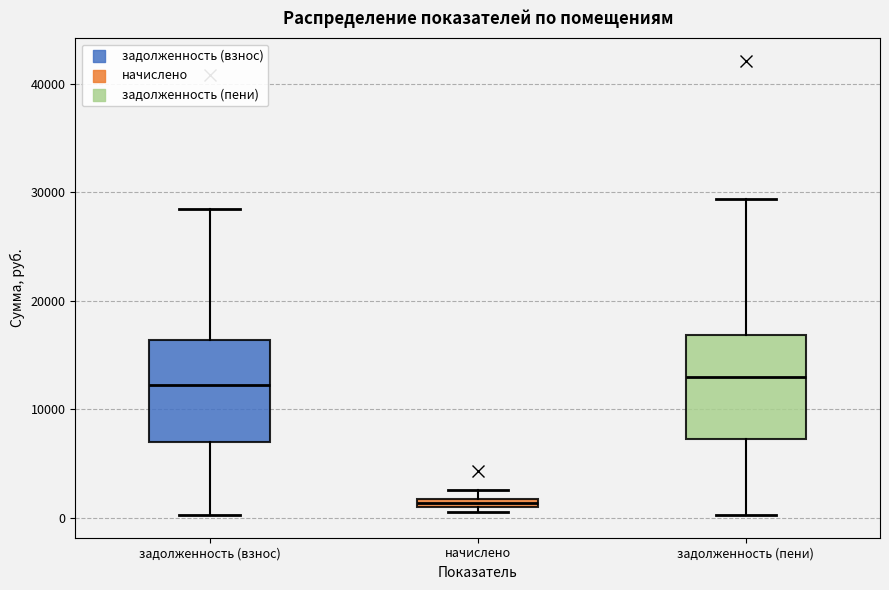

Where does the median line of the box for задолженность (взнос) sit on the y-axis? The values are not printed on the chart, so give them approximately, as read against the axis.

12000